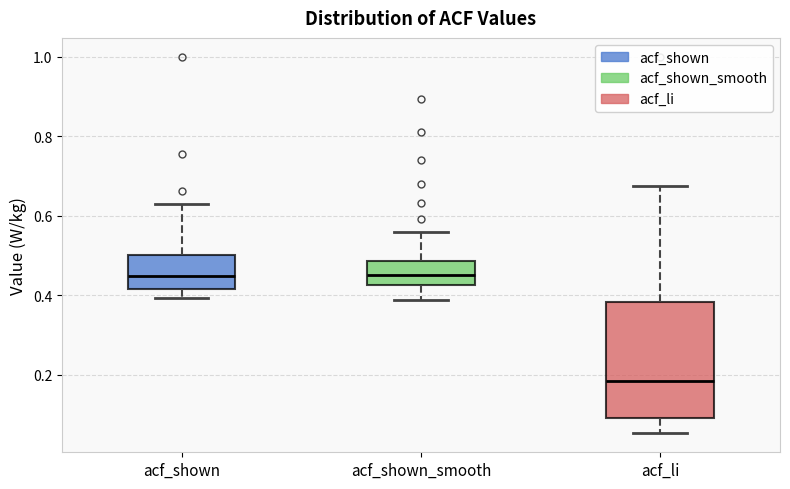

Reading left to right, transcribe this box plot: for each box, give where its median line is, the range the box spans, and where its two whiskers end, as read against the y-axis. The values are not printed on the chart, so give them approximately, as read against the axis.

acf_shown: median 0.44, box 0.42 to 0.50, whiskers 0.40 to 0.62
acf_shown_smooth: median 0.46, box 0.42 to 0.48, whiskers 0.38 to 0.56
acf_li: median 0.18, box 0.10 to 0.38, whiskers 0.06 to 0.68